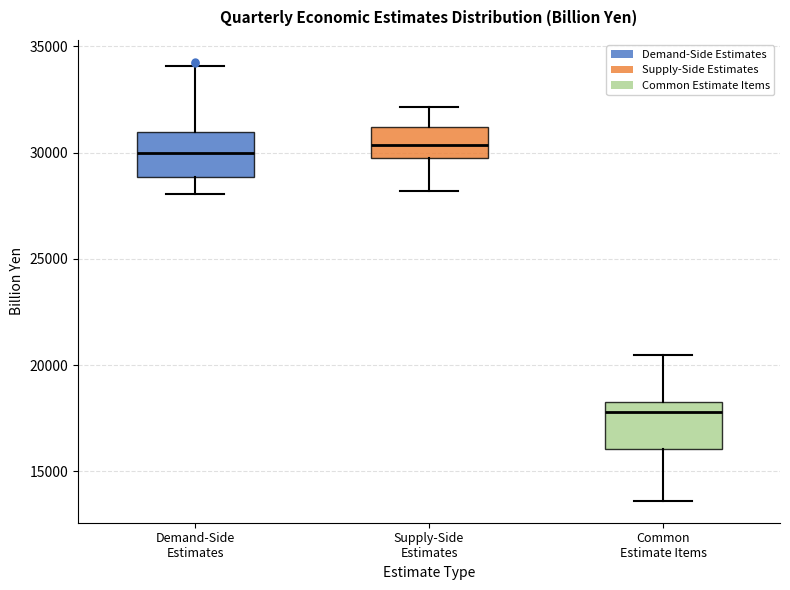

Reading left to right, read every box against the y-axis: the position of its median line, the range the box covers, and the ends of its whiskers. The values are not printed on the chart, so give them approximately, as read against the axis.

Demand-Side Estimates: median 30000, box 29000 to 31000, whiskers 28000 to 34000
Supply-Side Estimates: median 30500, box 29500 to 31000, whiskers 28000 to 32000
Common Estimate Items: median 18000, box 16000 to 18500, whiskers 13500 to 20500